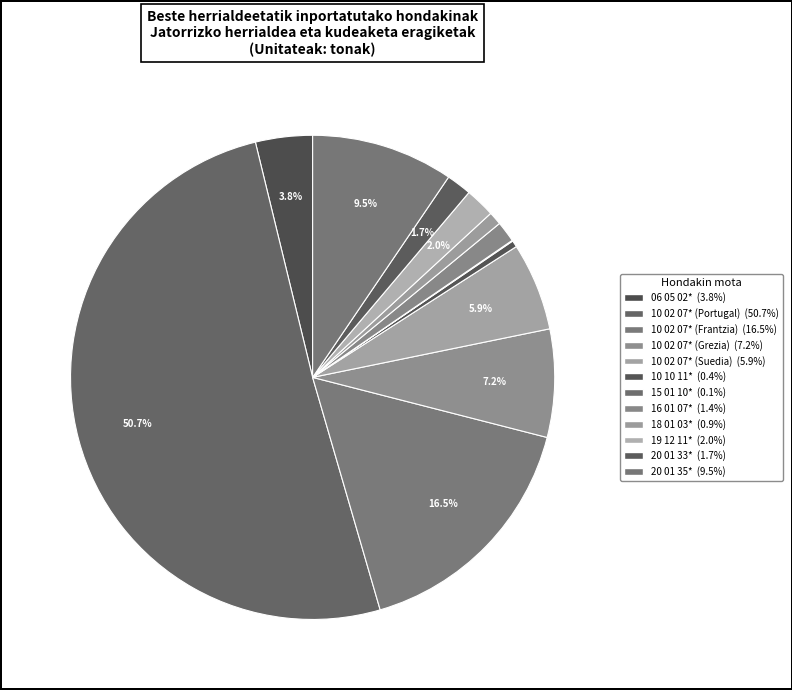

To the nearest percent, what is the combined percentage of 18 01 03* and 06 05 02*?

5%